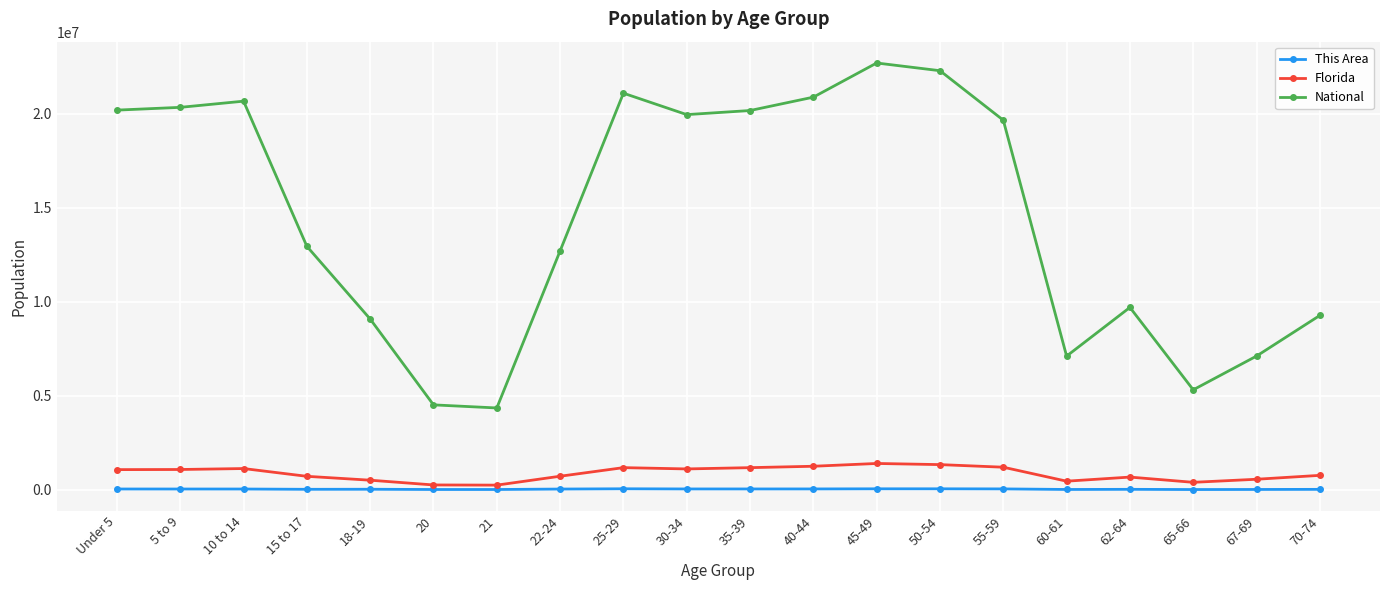

True or false: Florida and National intersect in this chart.

False